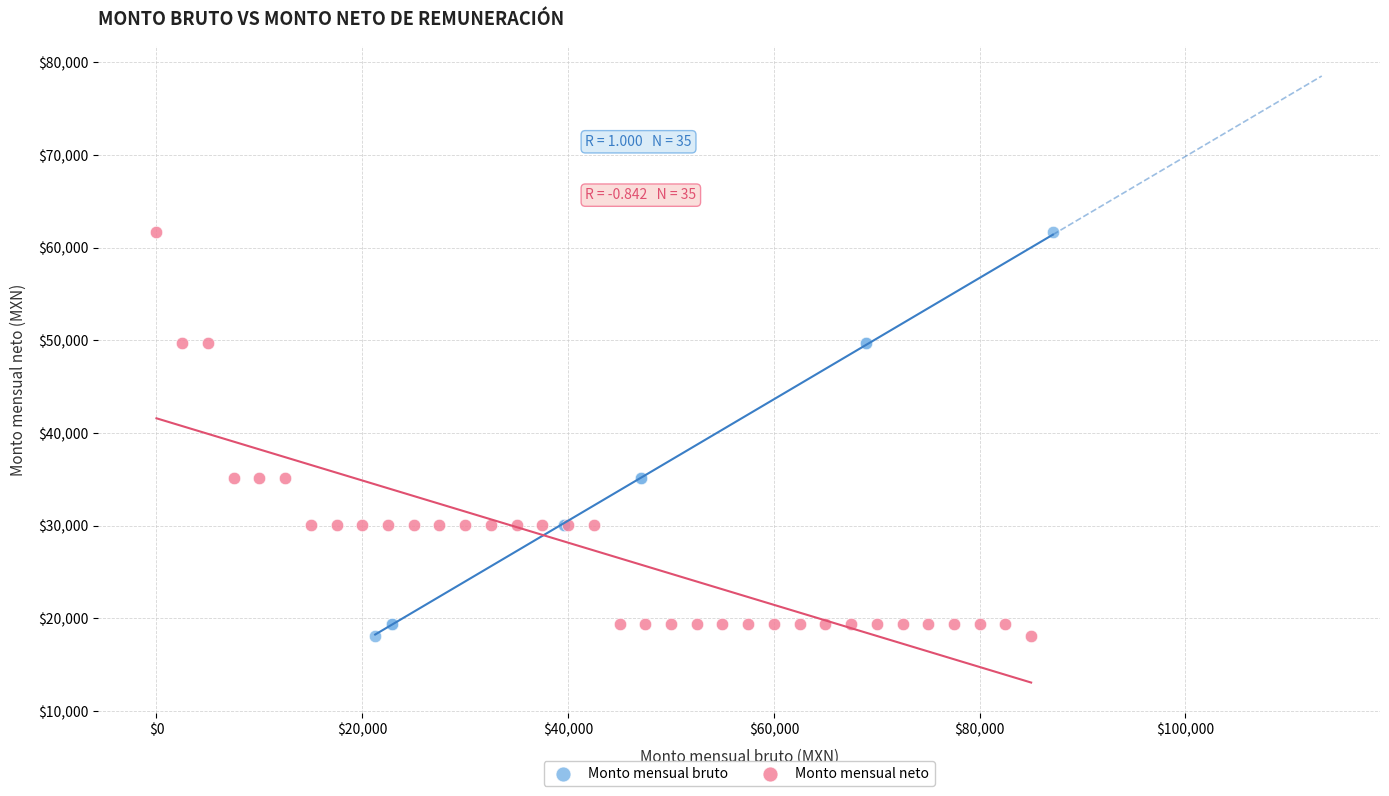

What are all the series names shown in the legend?

Monto mensual bruto, Monto mensual neto